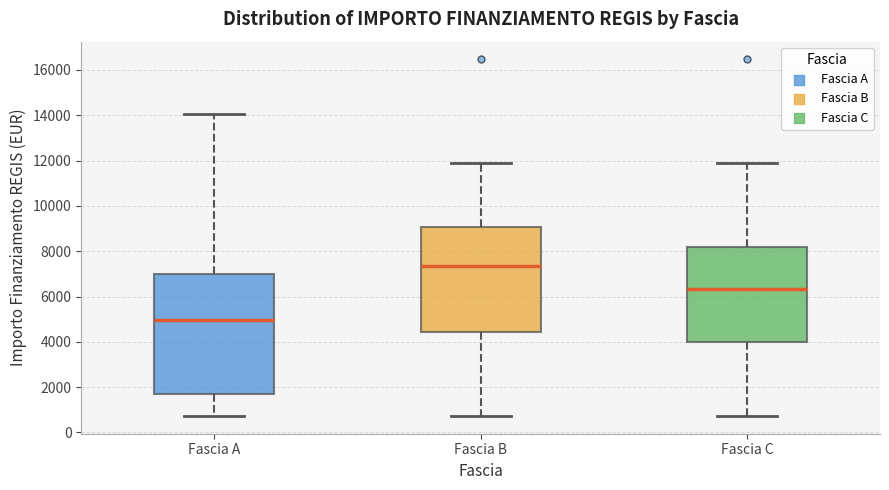

Reading left to right, transcribe this box plot: for each box, give where its median line is, the range the box spans, and where its two whiskers end, as read against the y-axis. The values are not printed on the chart, so give them approximately, as read against the axis.

Fascia A: median 5000, box 1800 to 7000, whiskers 800 to 14000
Fascia B: median 7400, box 4400 to 9000, whiskers 800 to 12000
Fascia C: median 6400, box 4000 to 8200, whiskers 800 to 12000